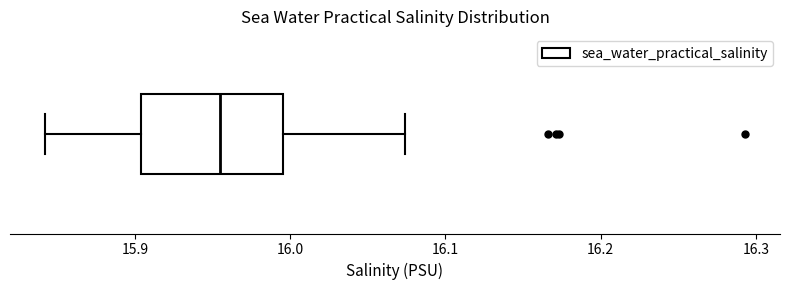

Transcribe this box plot: give where the median line is, the range the box spans, and where the two whiskers end, as read against the x-axis. The values are not printed on the chart, so give them approximately, as read against the axis.

median 15.95, box 15.90 to 16.00, whiskers 15.84 to 16.07